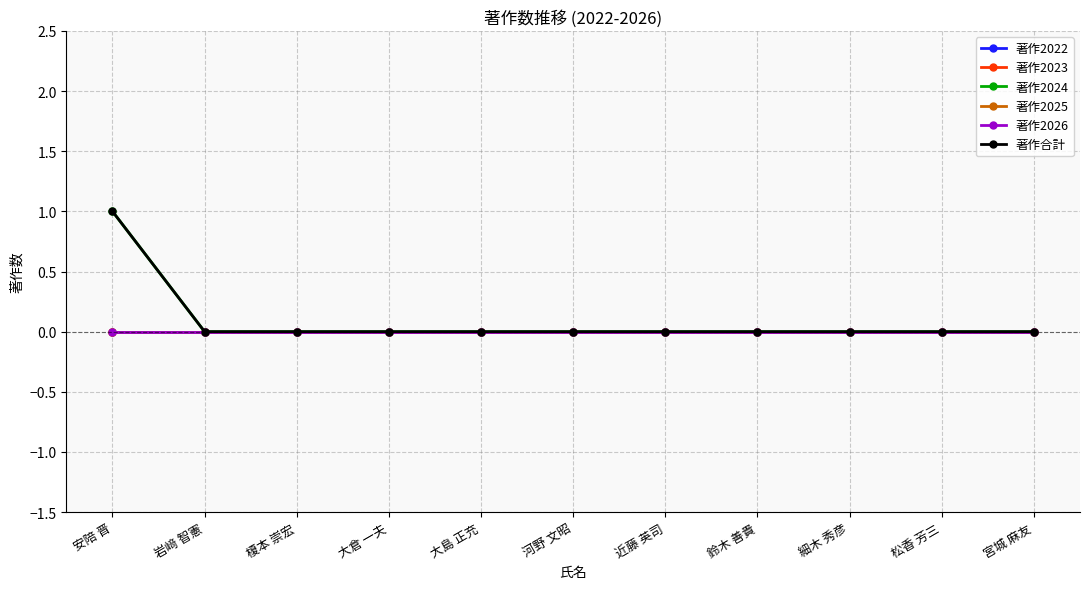

Reading left to right, extract all data points from this chart.

著作2022: 0	0	0	0	0	0	0	0	0	0	0
著作2023: 0	0	0	0	0	0	0	0	0	0	0
著作2024: 1	0	0	0	0	0	0	0	0	0	0
著作2025: 0	0	0	0	0	0	0	0	0	0	0
著作2026: 0	0	0	0	0	0	0	0	0	0	0
著作合計: 1	0	0	0	0	0	0	0	0	0	0